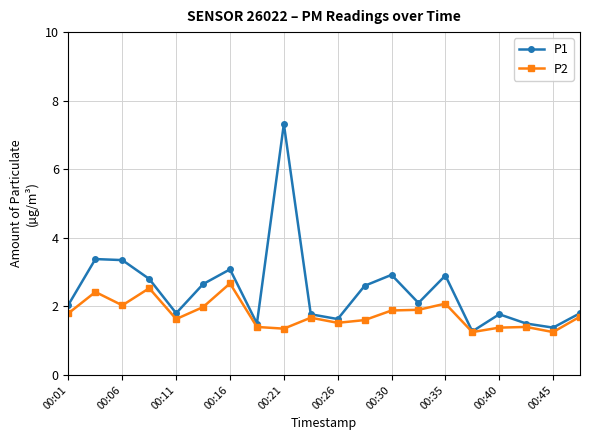

What is the value of the P1 point at the 7th from the left?

3.1